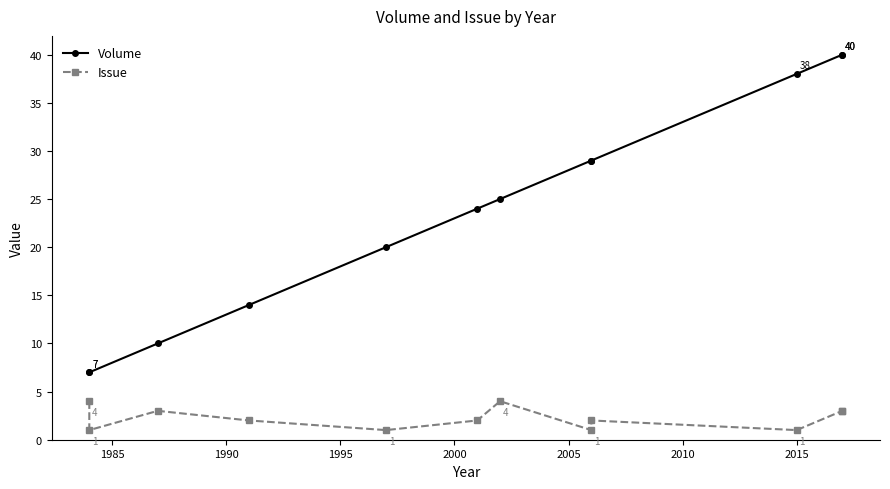

Count the number of categories in the chart.

12